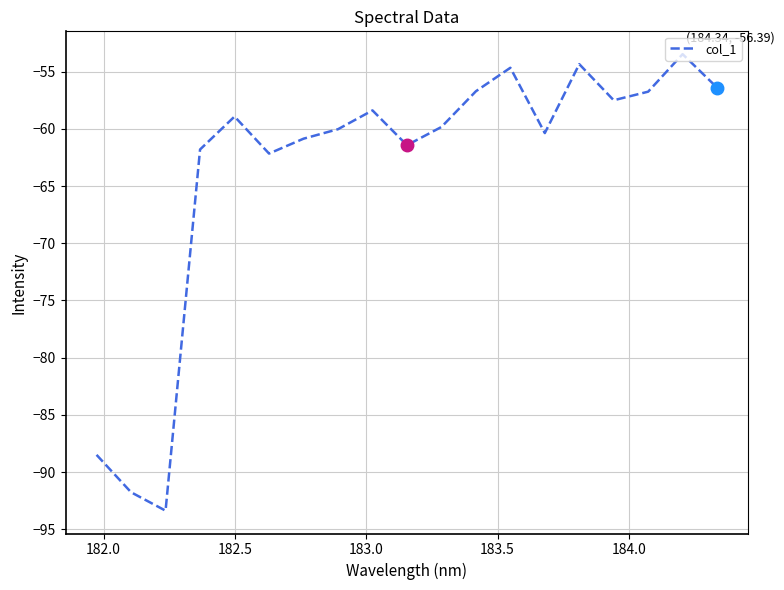

What is the smallest value displayed?

-93.4